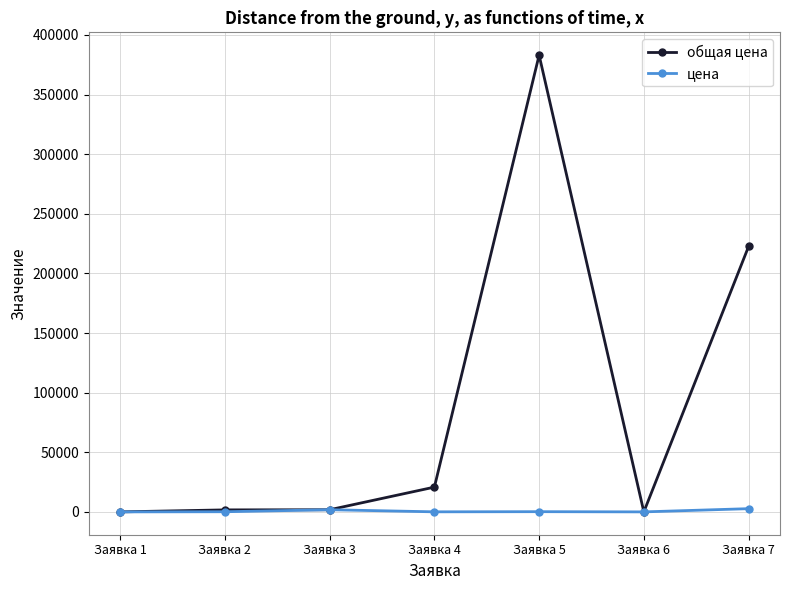

Which series has the widest spread of values?

общая цена